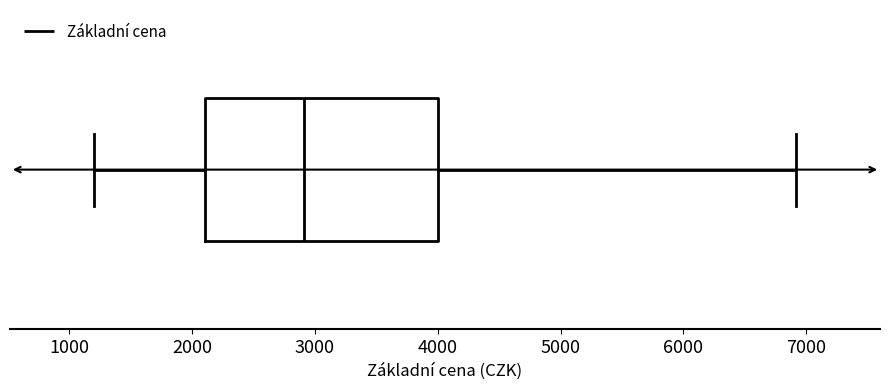

Transcribe this box plot: give where the median line is, the range the box spans, and where the two whiskers end, as read against the x-axis. The values are not printed on the chart, so give them approximately, as read against the axis.

median 2900, box 2100 to 4000, whiskers 1200 to 6900